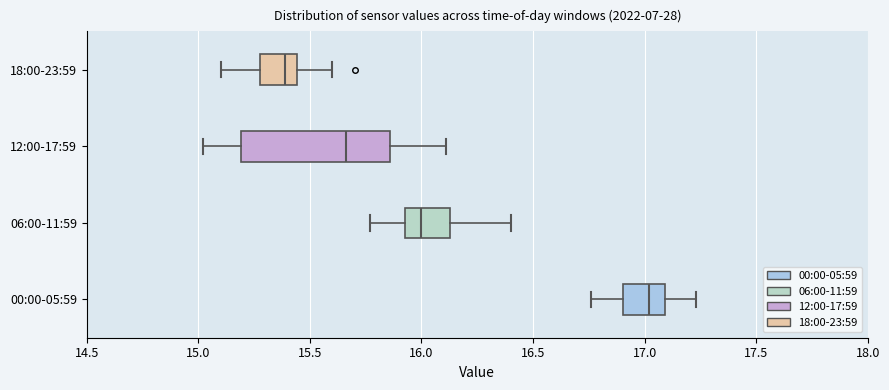

Where does the left whisker of the box for 12:00-17:59 end on the x-axis? The values are not printed on the chart, so give them approximately, as read against the axis.

15.00